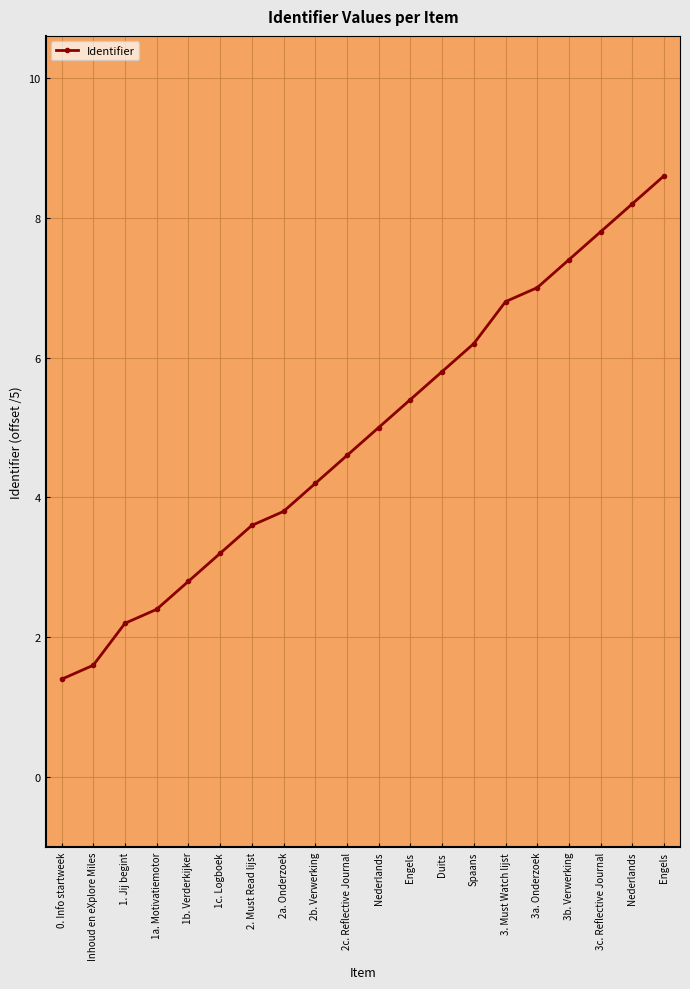

Approximately how many times larger is the value at 1c. Logboek compared to Nederlands?

0.6